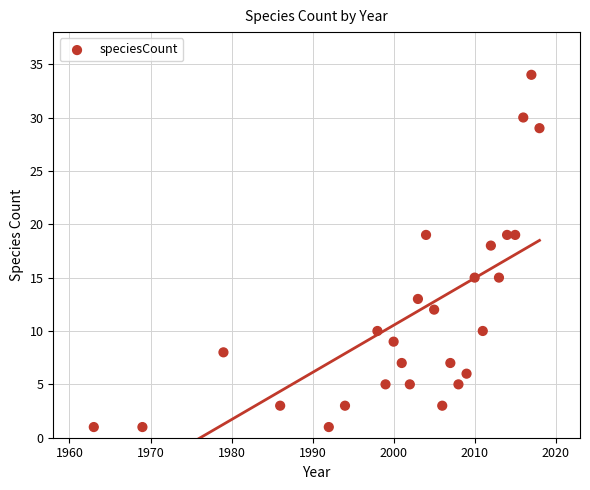

What is the range of Y values (max minus min)?

33